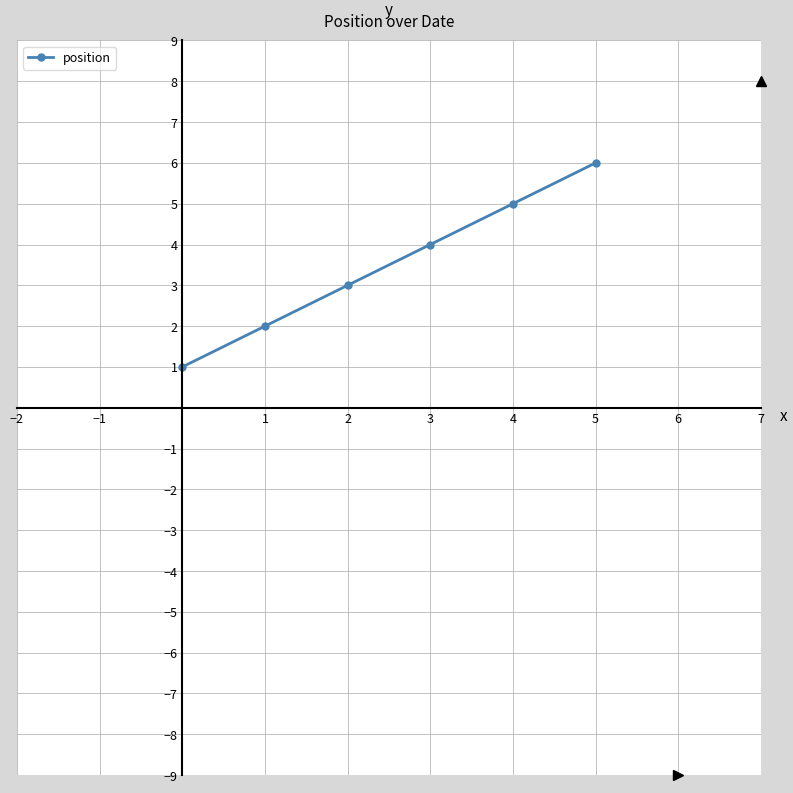

What is the maximum value shown in the chart?

6